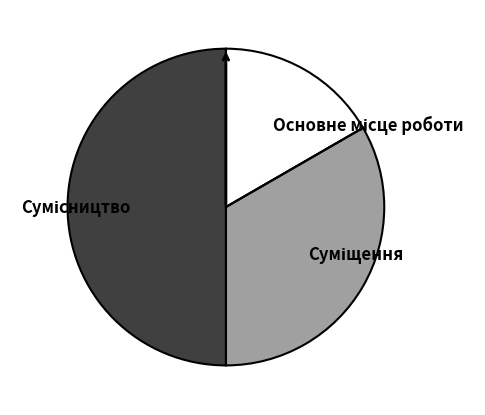

To the nearest percent, what portion does Суміщення represent?

33%